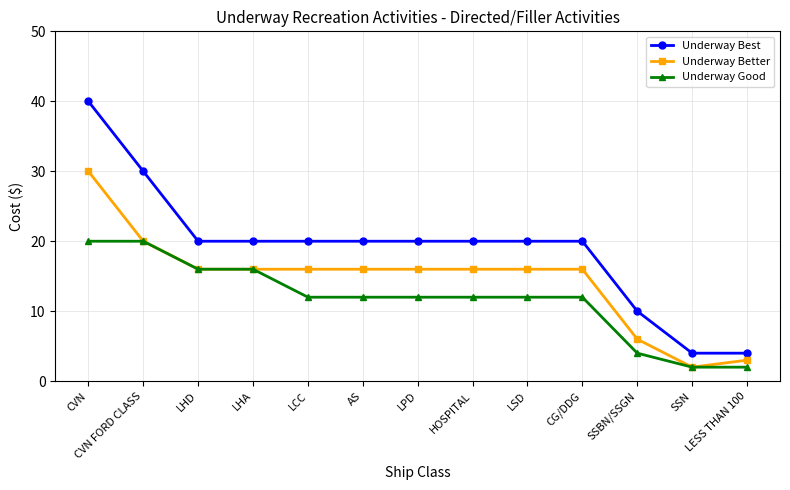

What is the maximum value for Underway Good?

20